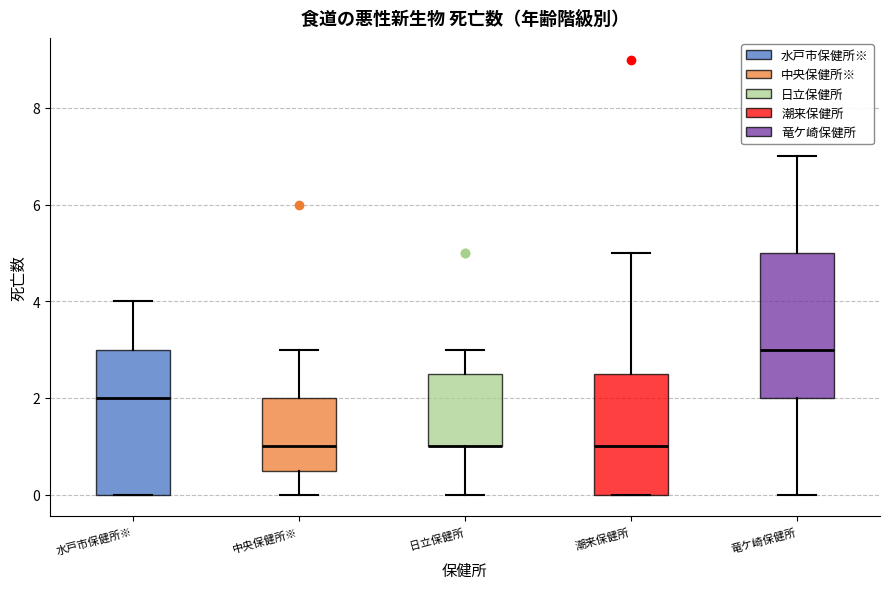

Where is the lower edge of the box for 竜ケ崎保健所 on the y-axis? The values are not printed on the chart, so give them approximately, as read against the axis.

2.0